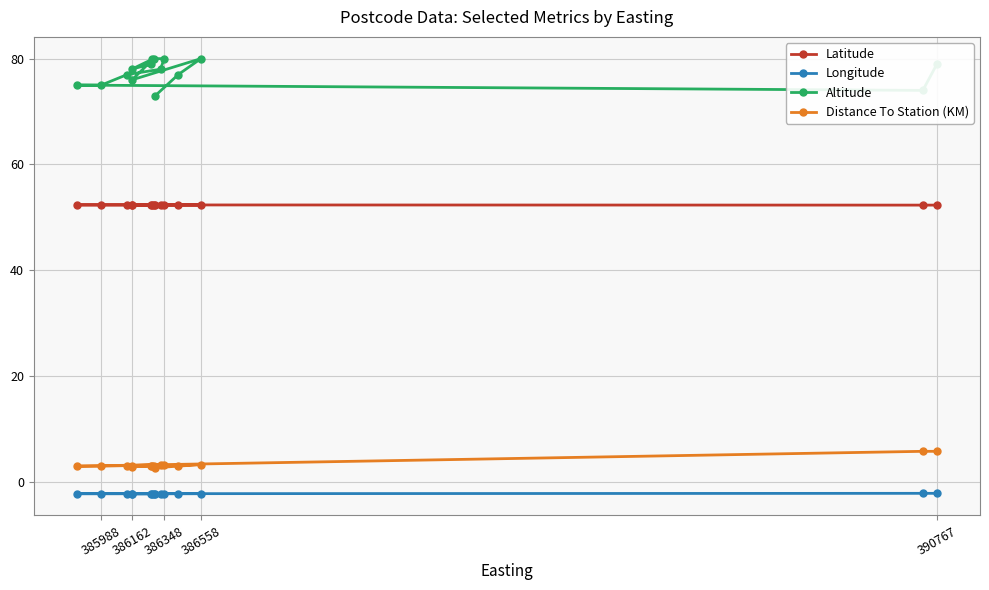

What is the minimum value shown in the chart?

-2.2